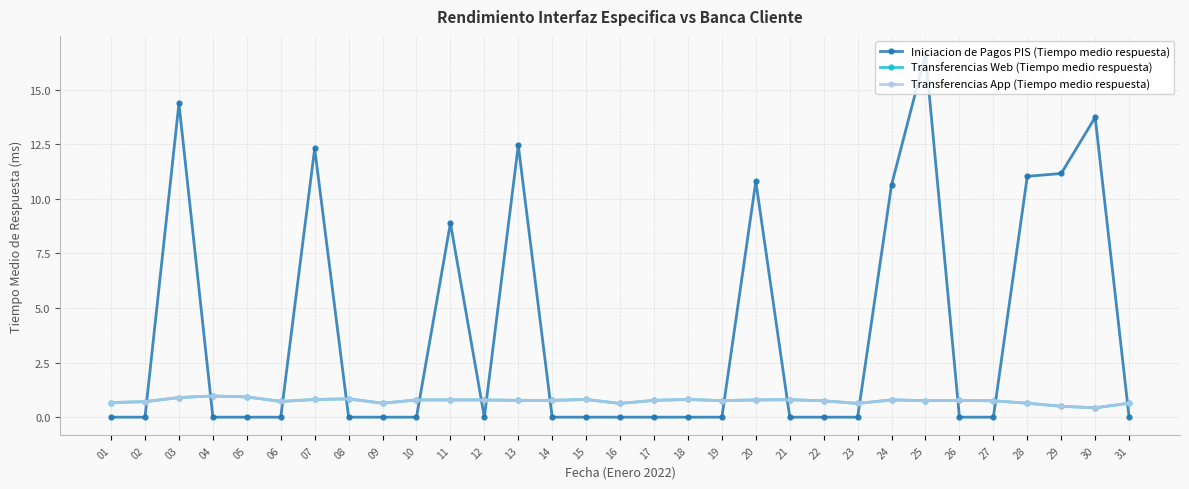

In Iniciacion de Pagos PIS (Tiempo medio respuesta), how many points are lower than both neighbors (excluding endpoints)?

1